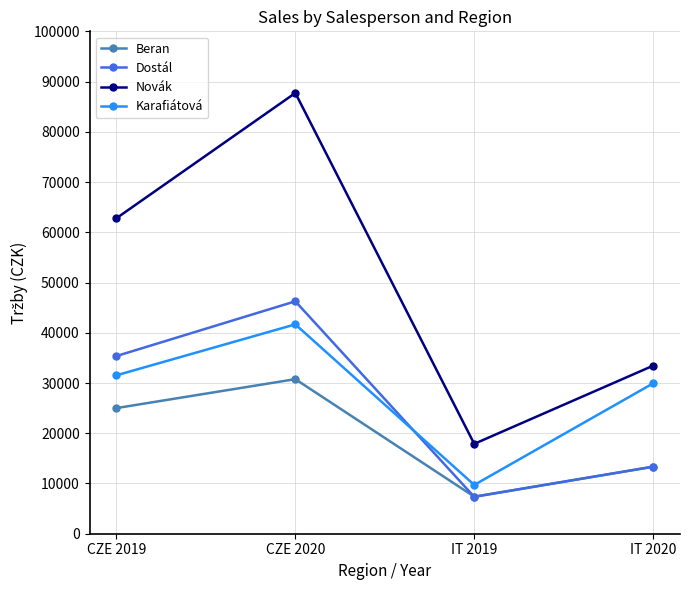

How many lines are shown in the chart?

4